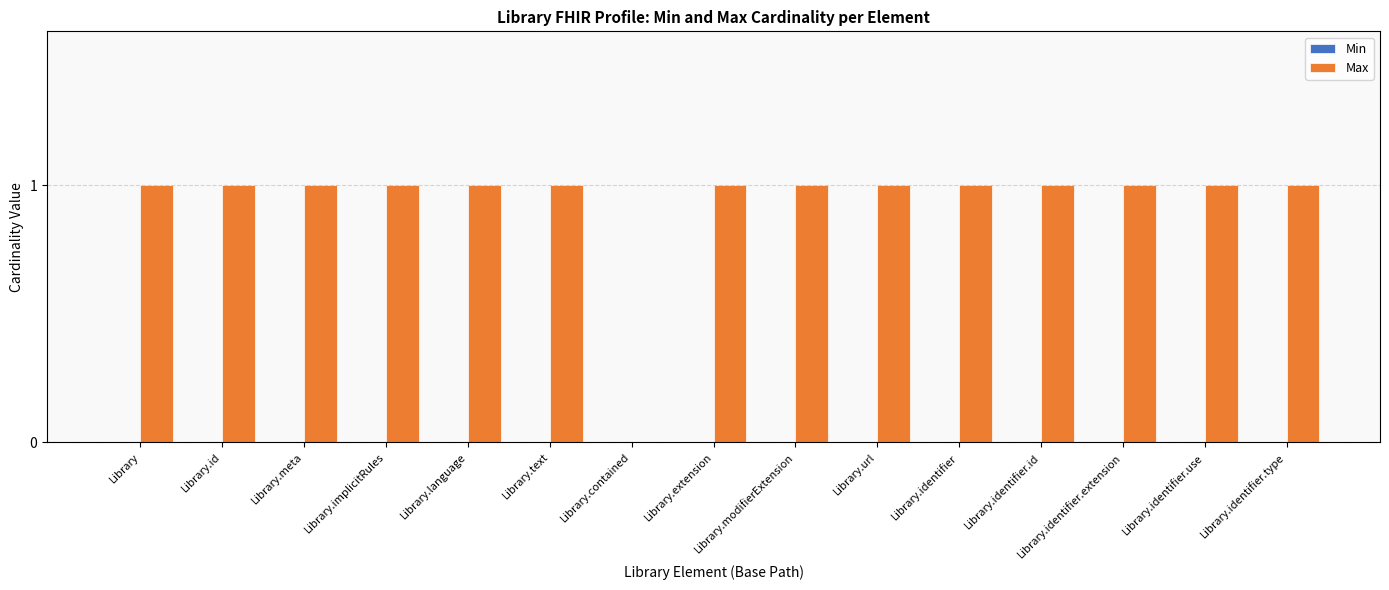

What is the ratio of the value at Library.implicitRules to the value at Library.identifier?

1.0